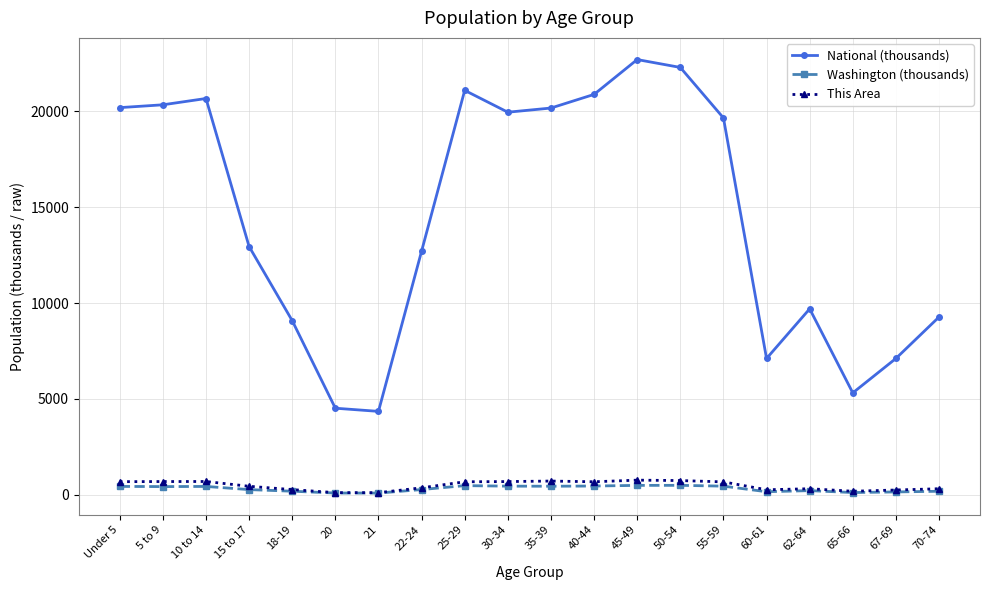

What is the average value of the National (thousands) series?

14509.5